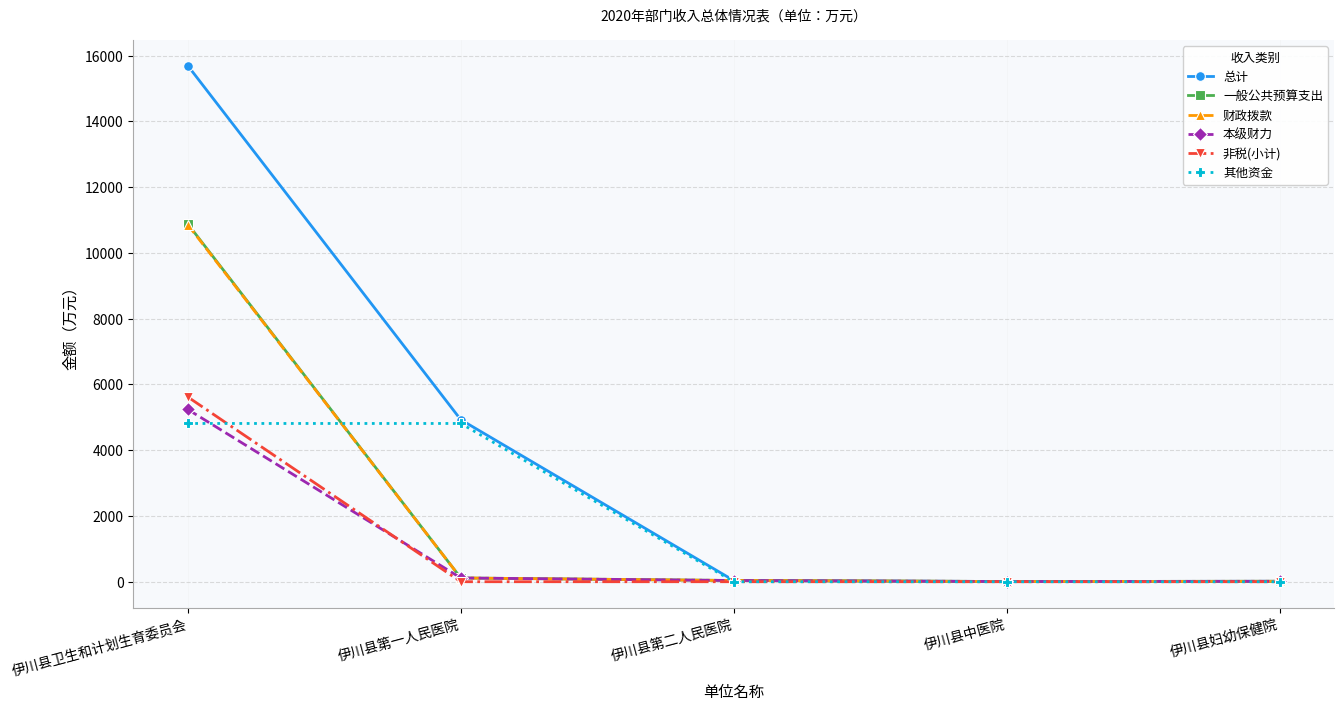

Which series has the largest total across all categories?

总计